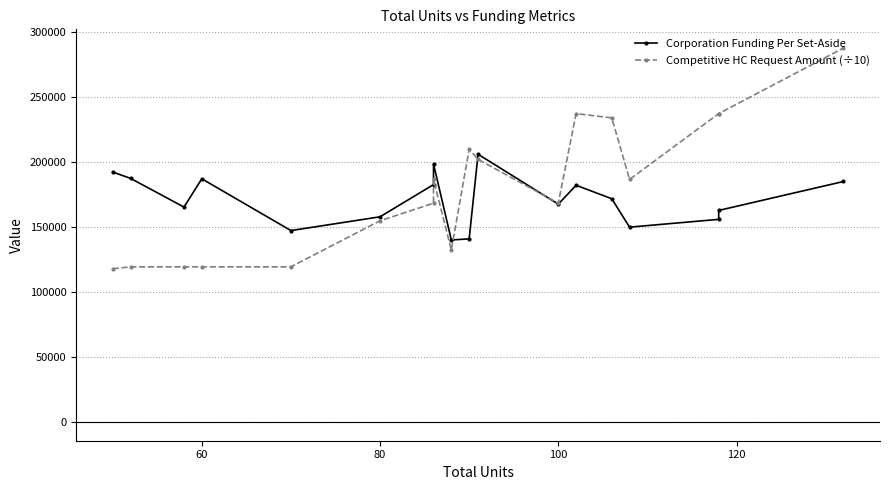

List the series in order of their overall mean, lowest first.

Corporation Funding Per Set-Aside, Competitive HC Request Amount (÷10)